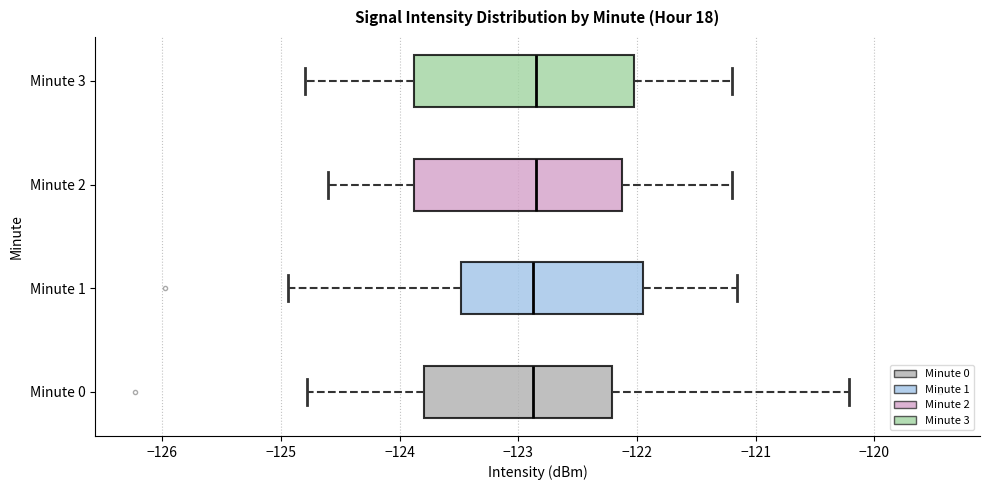

Reading bottom to top, transcribe this box plot: for each box, give where its median line is, the range the box spans, and where its two whiskers end, as read against the x-axis. The values are not printed on the chart, so give them approximately, as read against the axis.

Minute 0: median -122.9, box -123.8 to -122.2, whiskers -124.8 to -120.2
Minute 1: median -122.9, box -123.5 to -121.9, whiskers -124.9 to -121.2
Minute 2: median -122.8, box -123.9 to -122.1, whiskers -124.6 to -121.2
Minute 3: median -122.8, box -123.9 to -122.0, whiskers -124.8 to -121.2